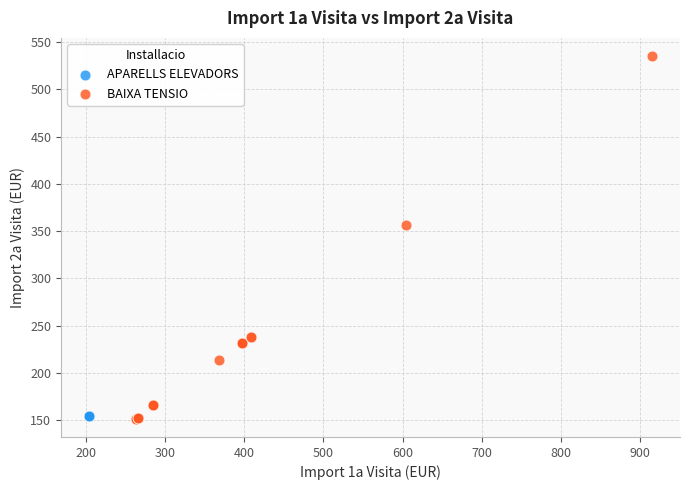

What are all the series names shown in the legend?

APARELLS ELEVADORS, BAIXA TENSIO